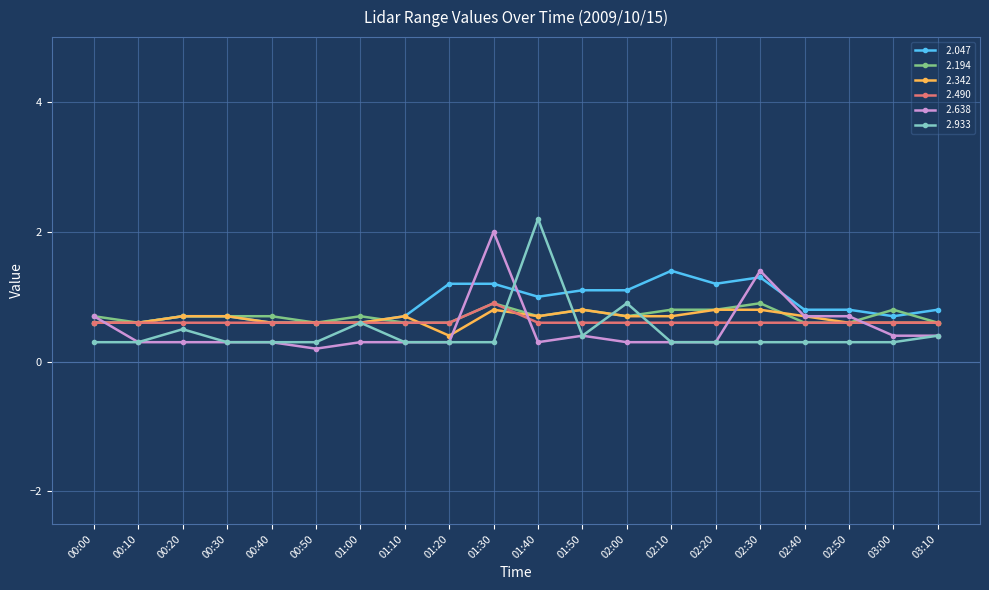

What is the label of the 18th point from the left?

02:50